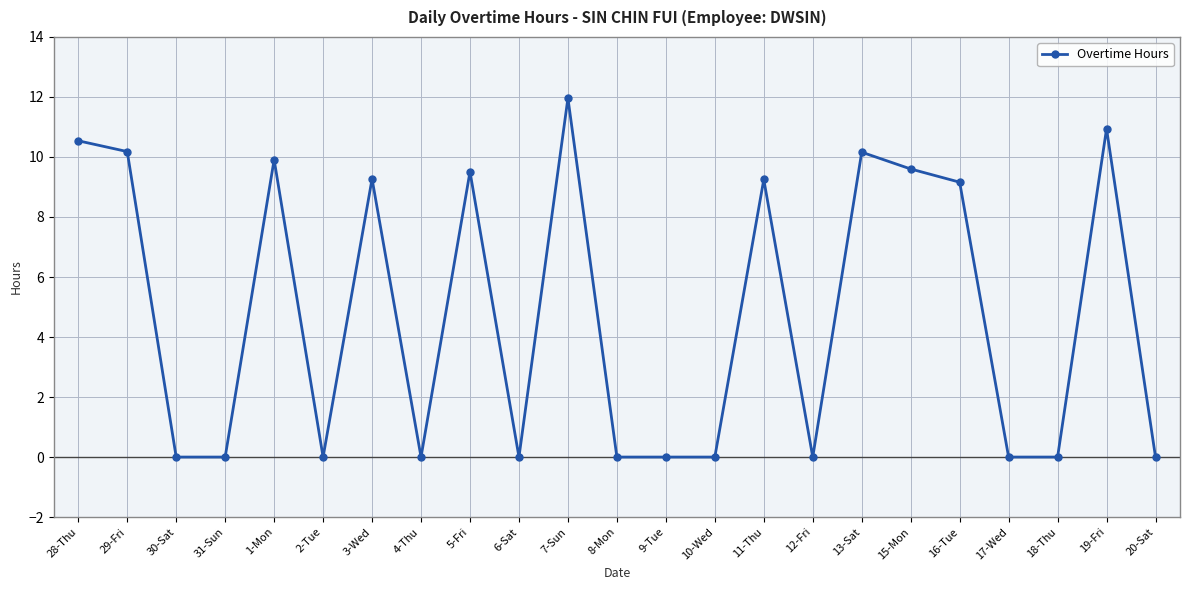

What is the sum of all values?

110.5